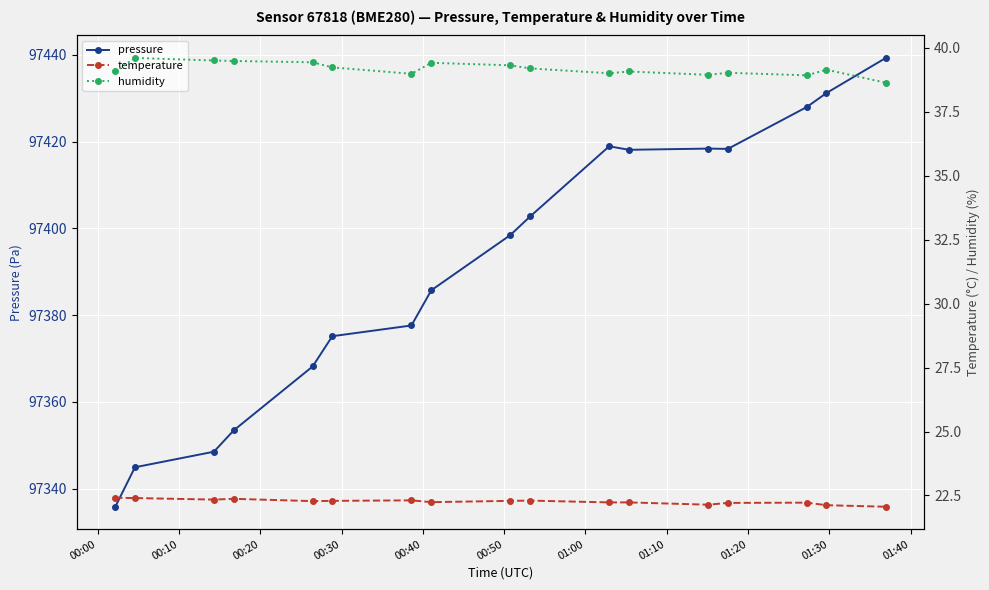

What is the highest value of the pressure series?

97439.3